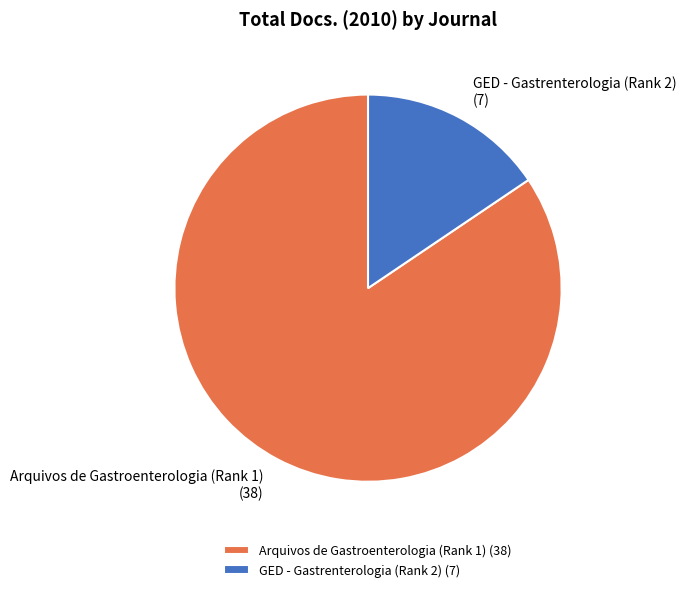

The GED - Gastrenterologia (Rank 2) slice represents 1% of the pie. True or false?

False